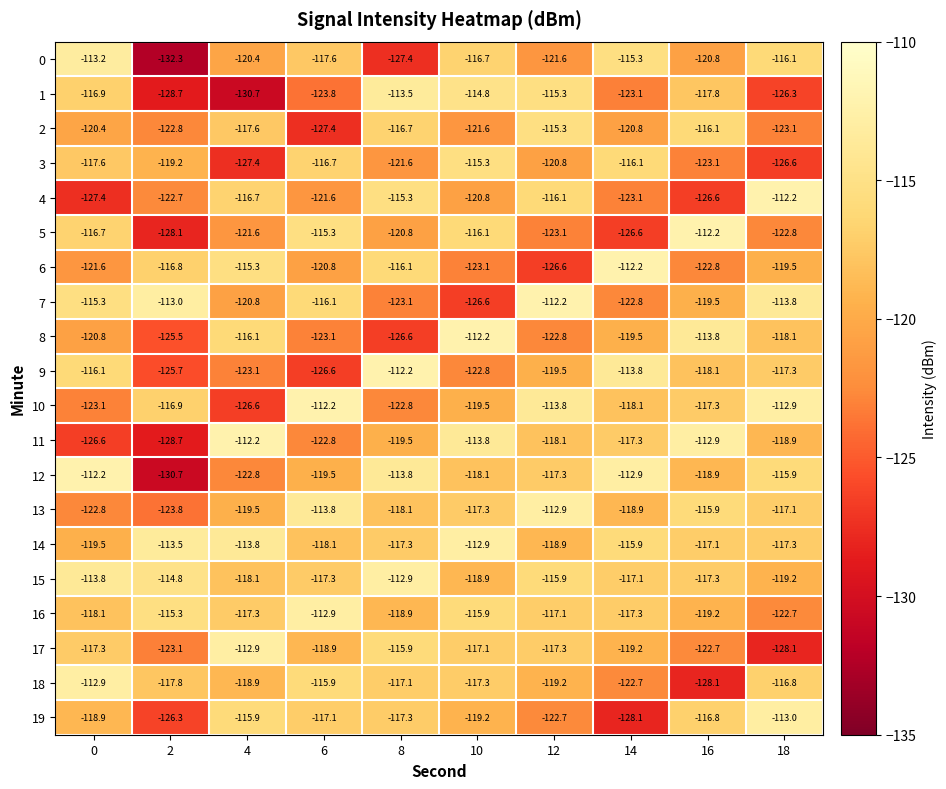

What is the approximate value of 9 at 6?

-126.6